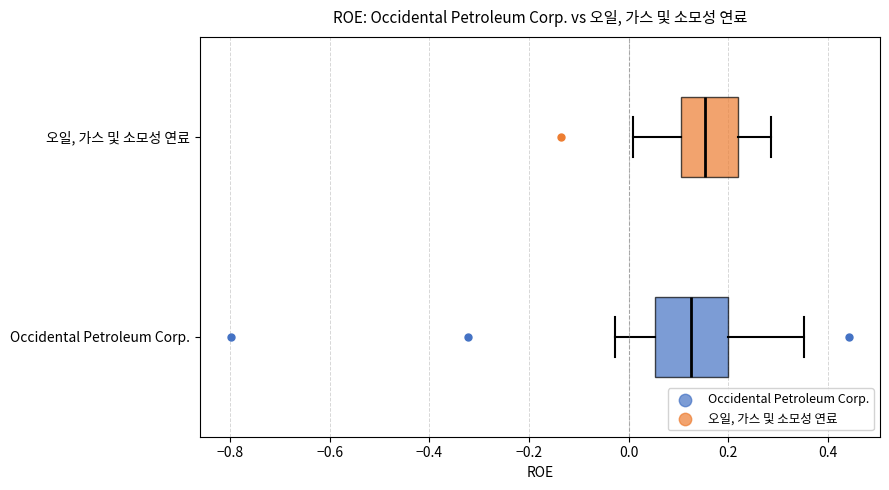

Where is the left edge of the box for Occidental Petroleum Corp. on the x-axis? The values are not printed on the chart, so give them approximately, as read against the axis.

0.06